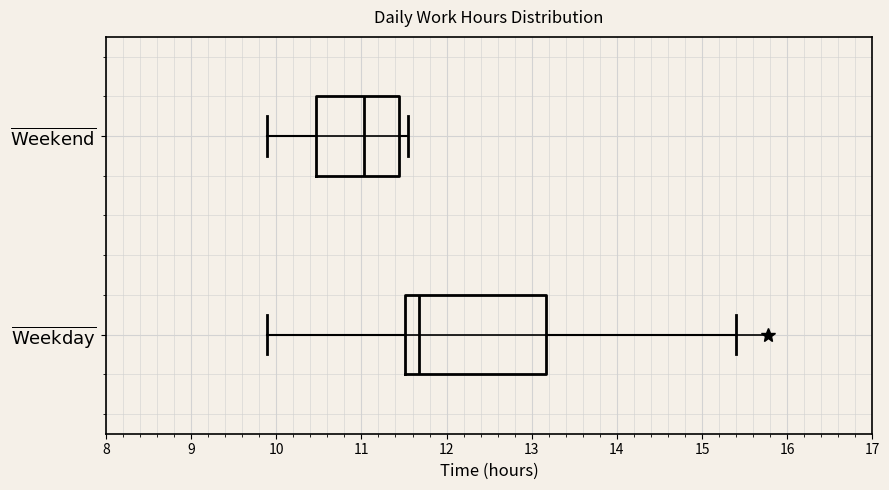

Which box is the widest, from its left edge to its right edge?

$\overline{\mathrm{Weekday}}$